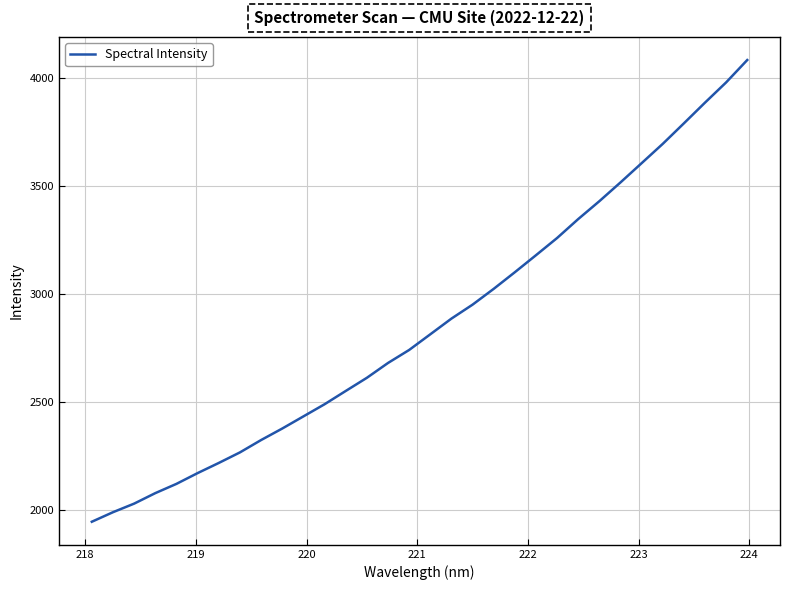

What is the difference between the maximum and minimum values?

2140.0